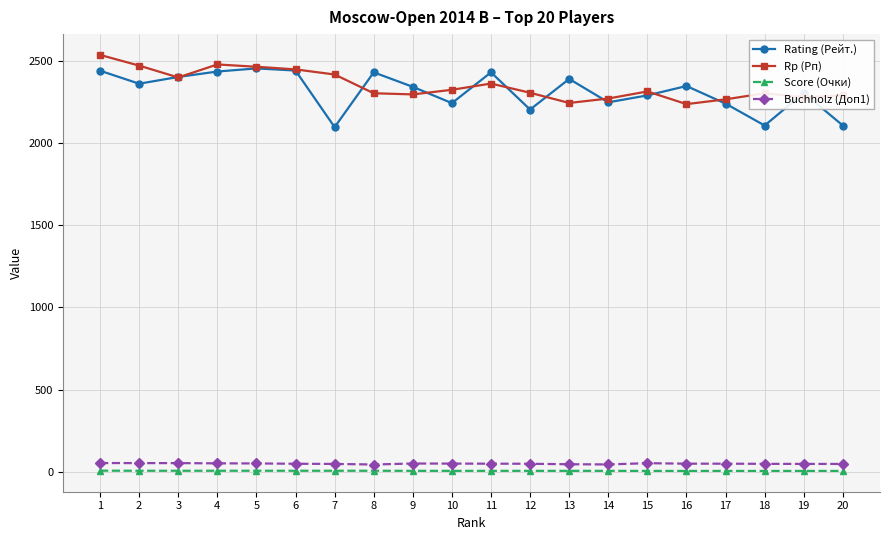

What is the sum of the Score (Очки) values at 9 and 5?

13.5